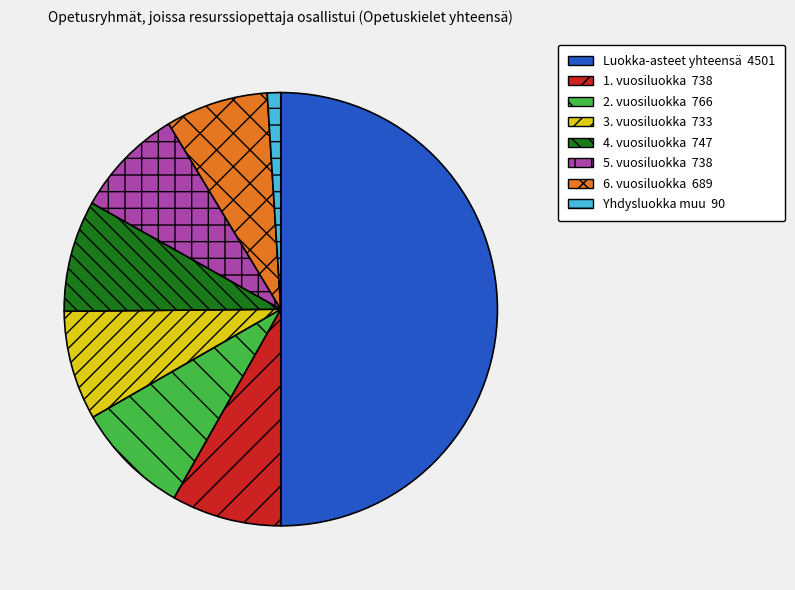

Is it true that 3. vuosiluokka is 20% of the pie?

False